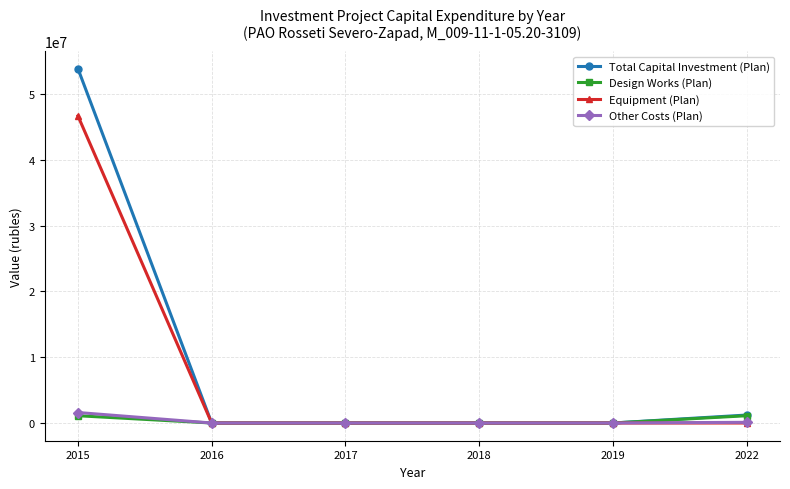

Which series has the largest range (max minus min)?

Total Capital Investment (Plan)